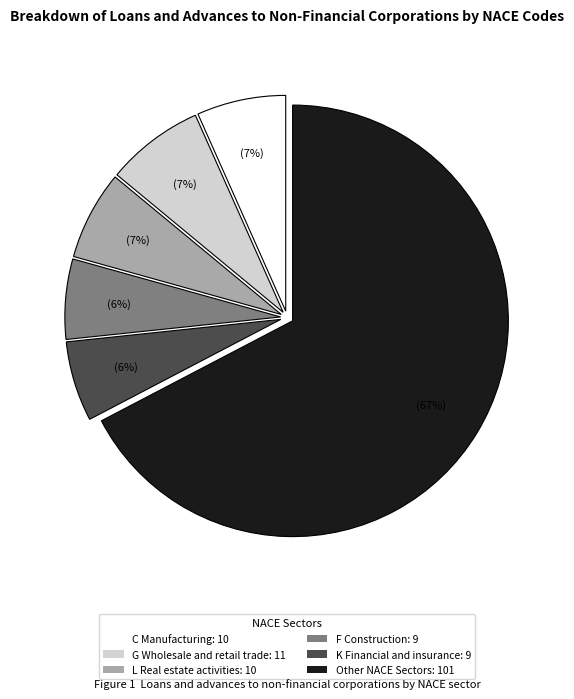

Is there any slice that represents more than half of the pie?

Yes